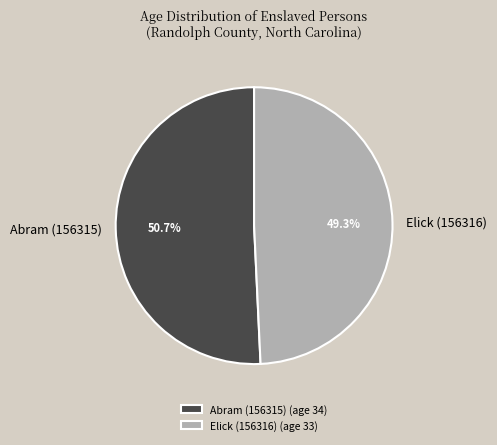

To the nearest percent, what is the combined percentage of Abram (156315) and Elick (156316)?

100%